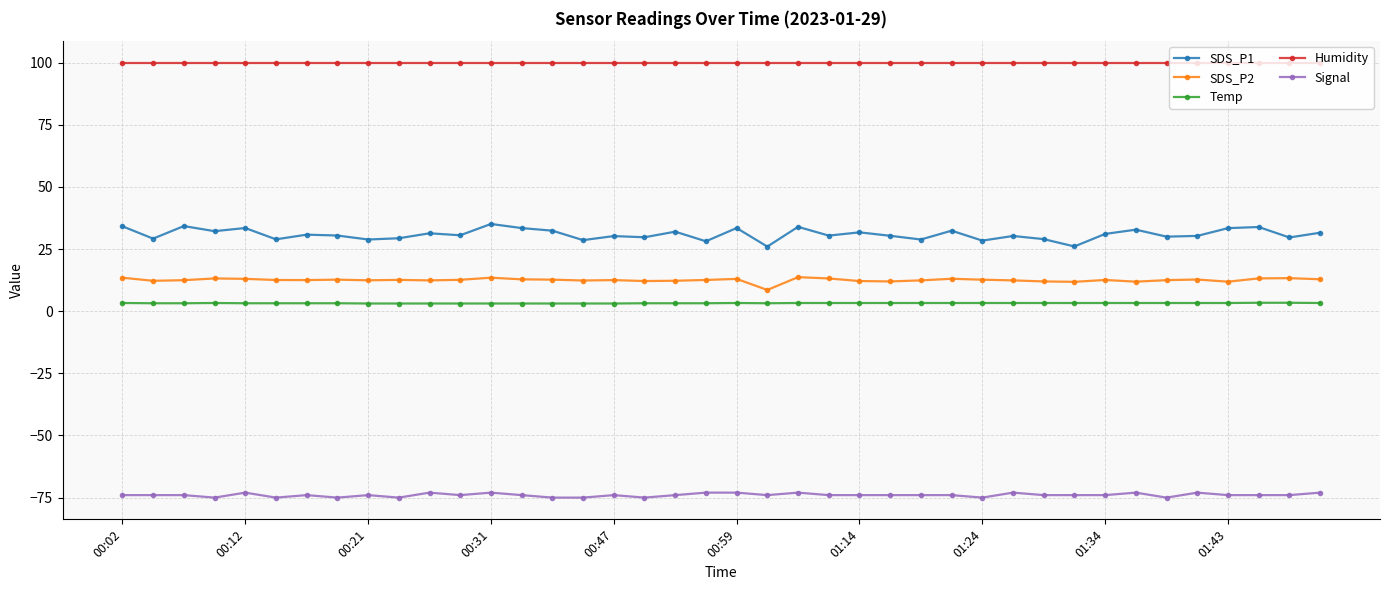

True or false: Signal and Humidity intersect in this chart.

False